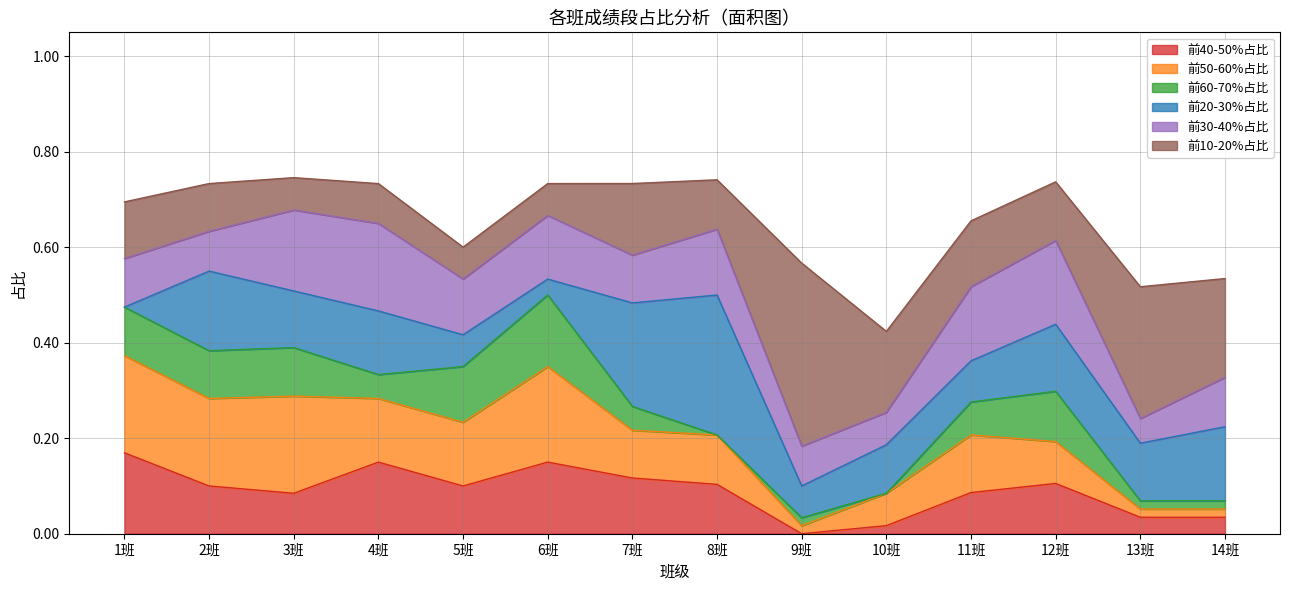

At how many categories does at least one series exceed 0?

14